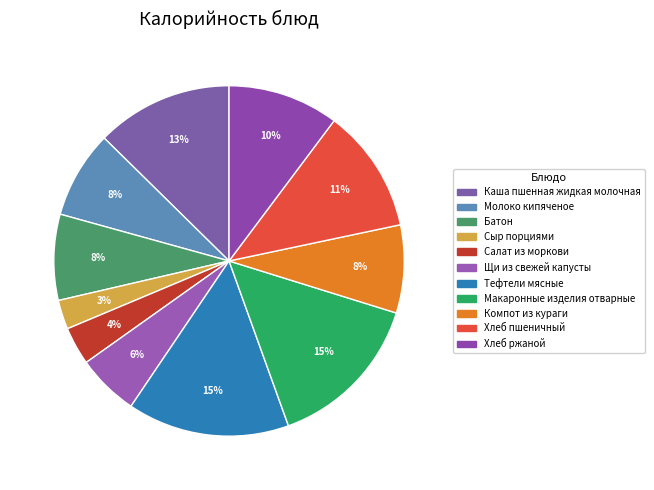

Is there a majority slice in this chart?

No